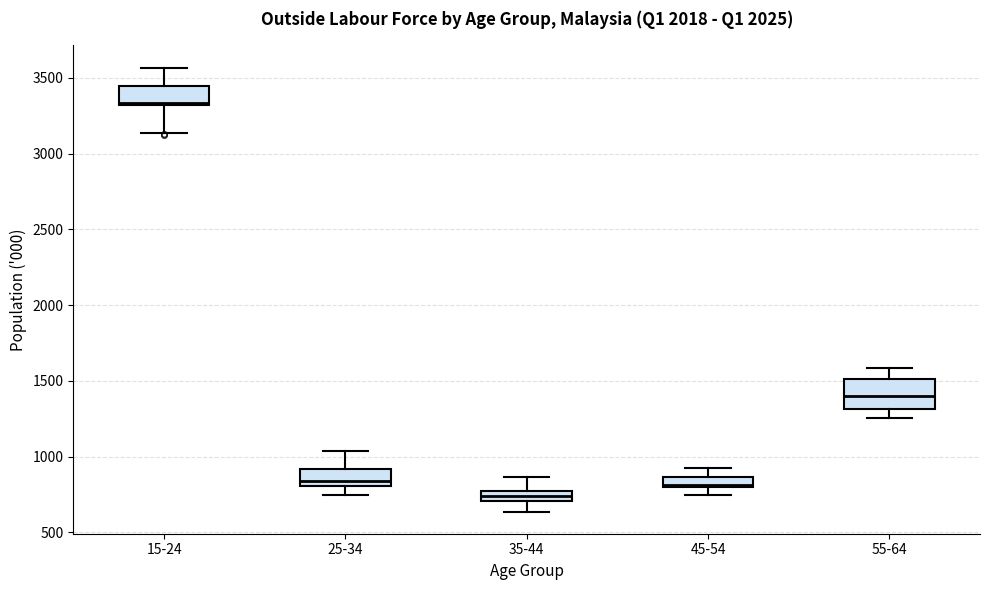

Which box has the highest median line?

15-24